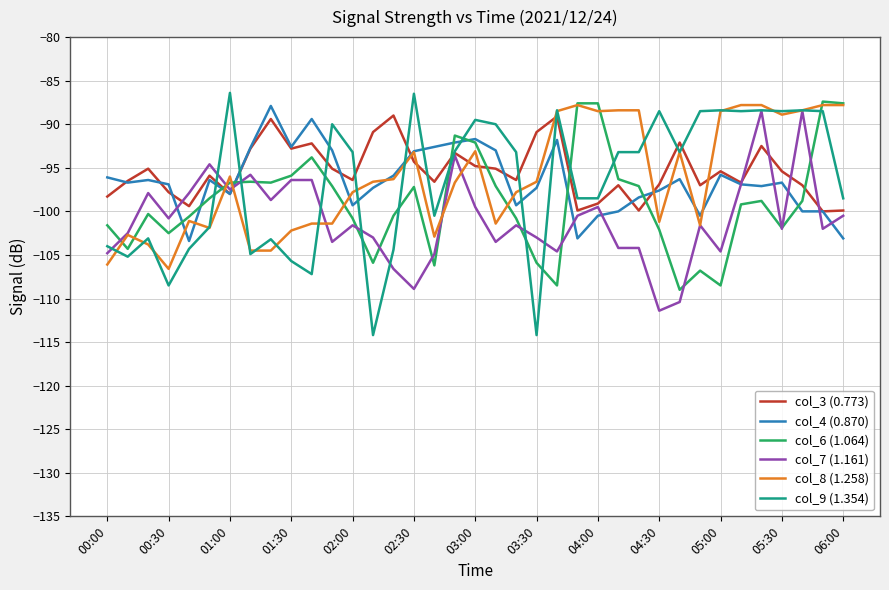

What are all the series names shown in the legend?

col_3 (0.773), col_4 (0.870), col_6 (1.064), col_7 (1.161), col_8 (1.258), col_9 (1.354)